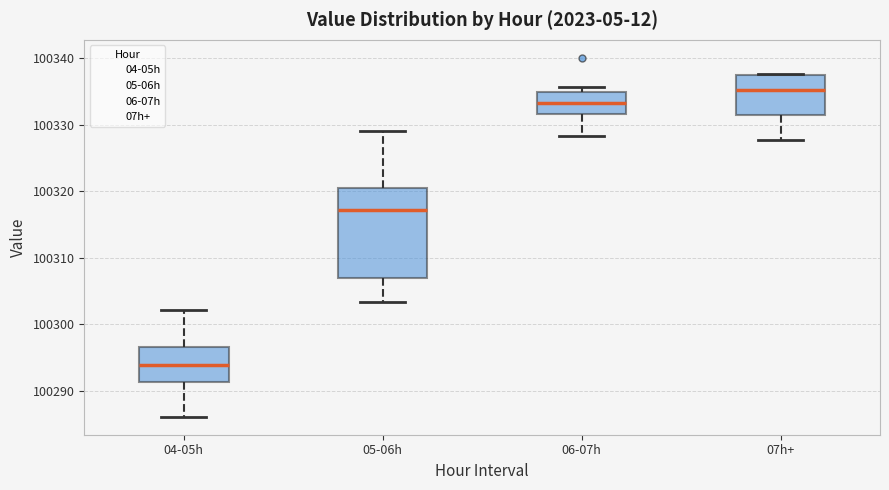

Where is the lower edge of the box for 05-06h on the y-axis? The values are not printed on the chart, so give them approximately, as read against the axis.

100307